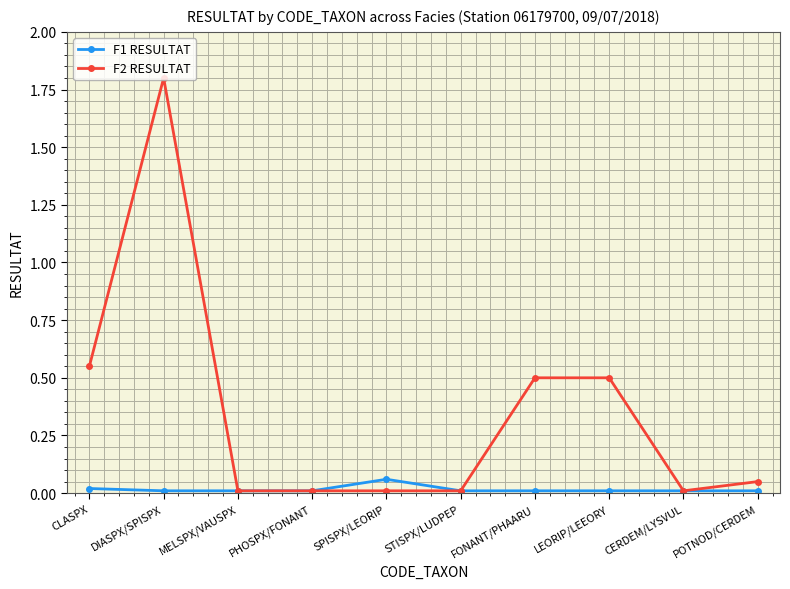

Does the chart display data point markers on the line(s)?

Yes